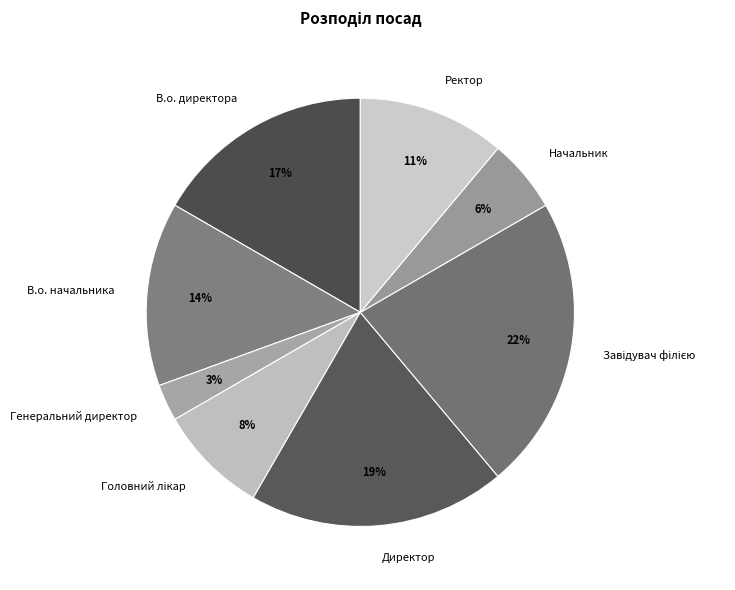

Between Ректор and В.о. начальника, which is larger?

В.о. начальника